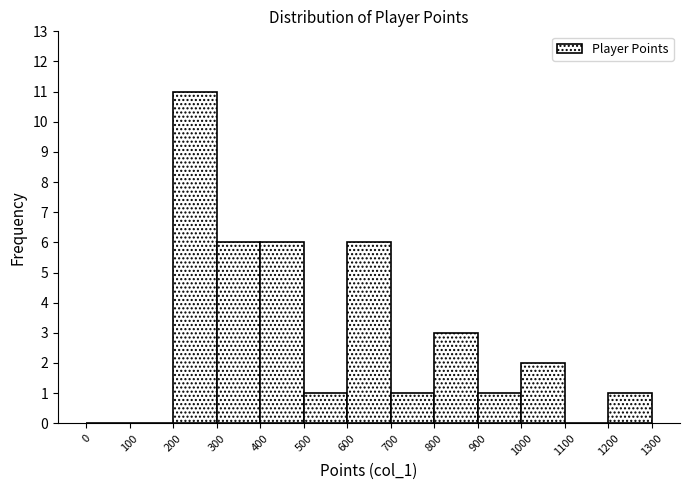

Over which range of the x-axis is the bar tallest?

200 to 300